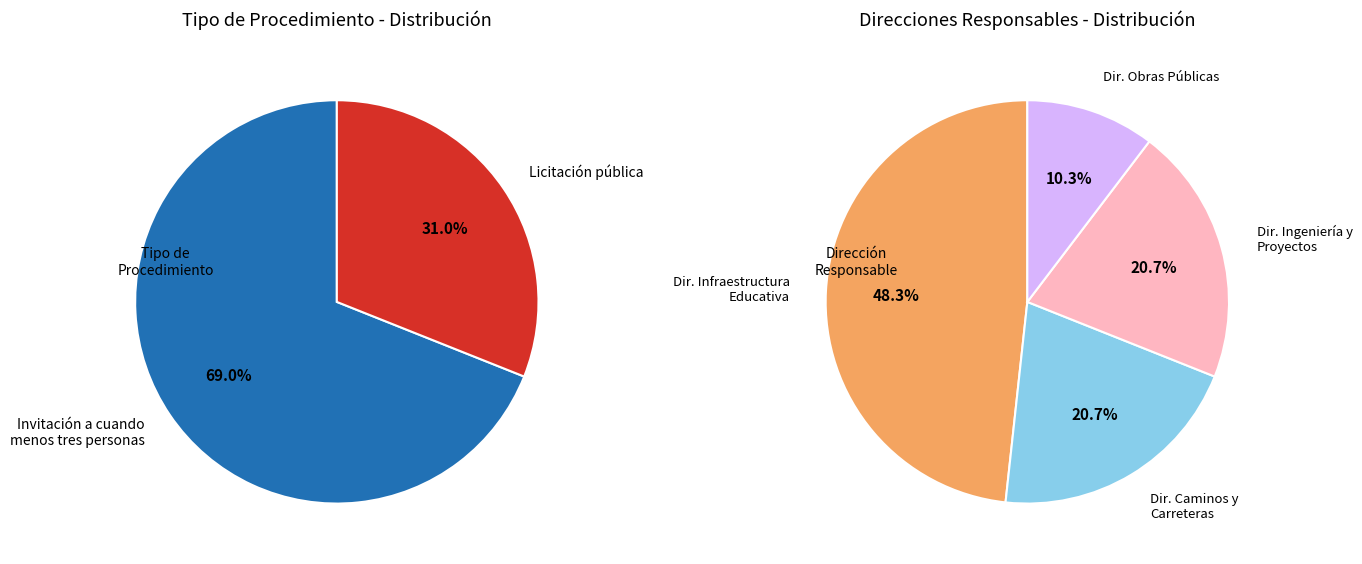

Approximately how many times larger is the value at Invitación a cuando menos tres personas compared to Licitación pública?

2.2